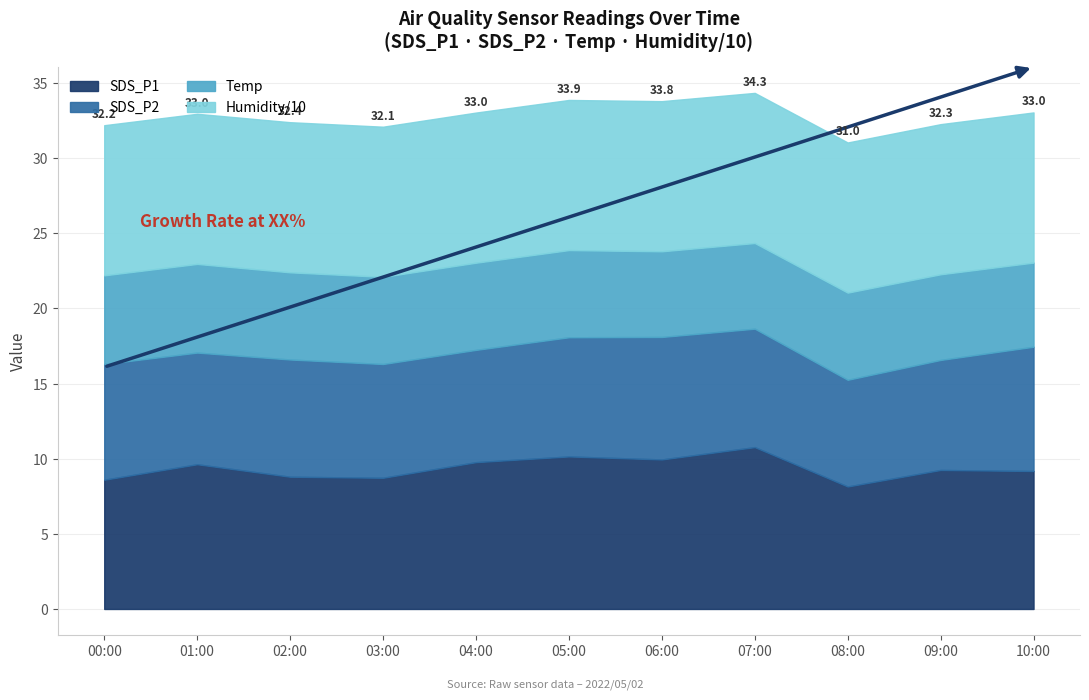

What is the sum of all SDS_P1 values?

103.0